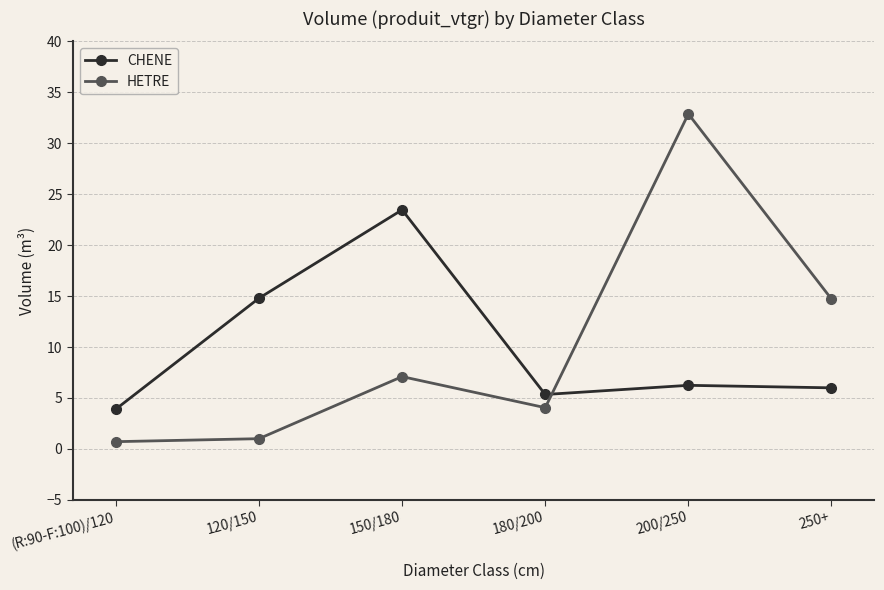

What is the lowest value of the HETRE series?

0.7